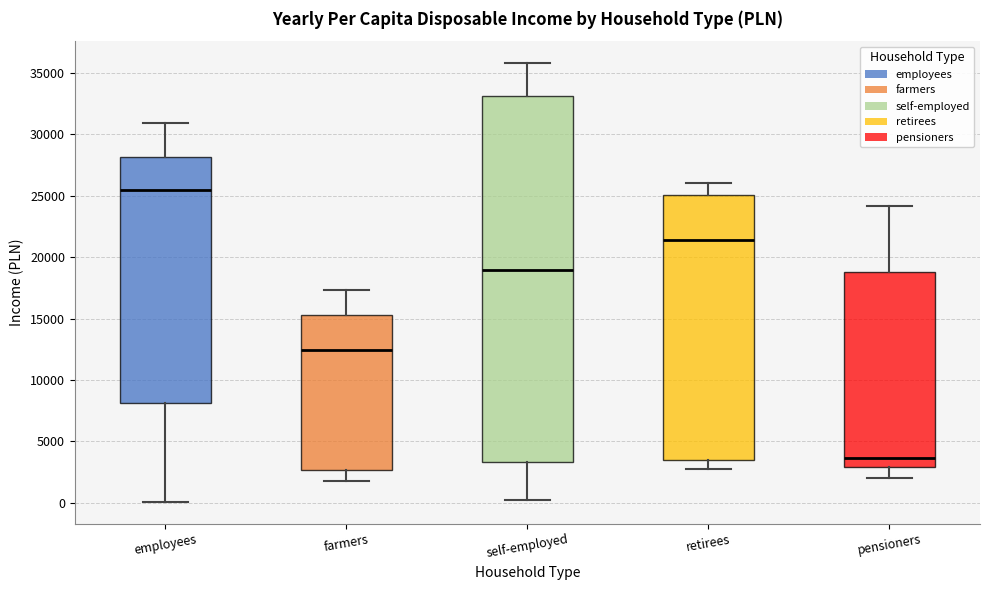

Reading left to right, read every box against the y-axis: the position of its median line, the range the box covers, and the ends of its whiskers. The values are not printed on the chart, so give them approximately, as read against the axis.

employees: median 25500, box 8000 to 28000, whiskers 0 to 31000
farmers: median 12500, box 2500 to 15500, whiskers 2000 to 17500
self-employed: median 19000, box 3500 to 33000, whiskers 0 to 36000
retirees: median 21500, box 3500 to 25000, whiskers 2500 to 26000
pensioners: median 3500, box 3000 to 19000, whiskers 2000 to 24000